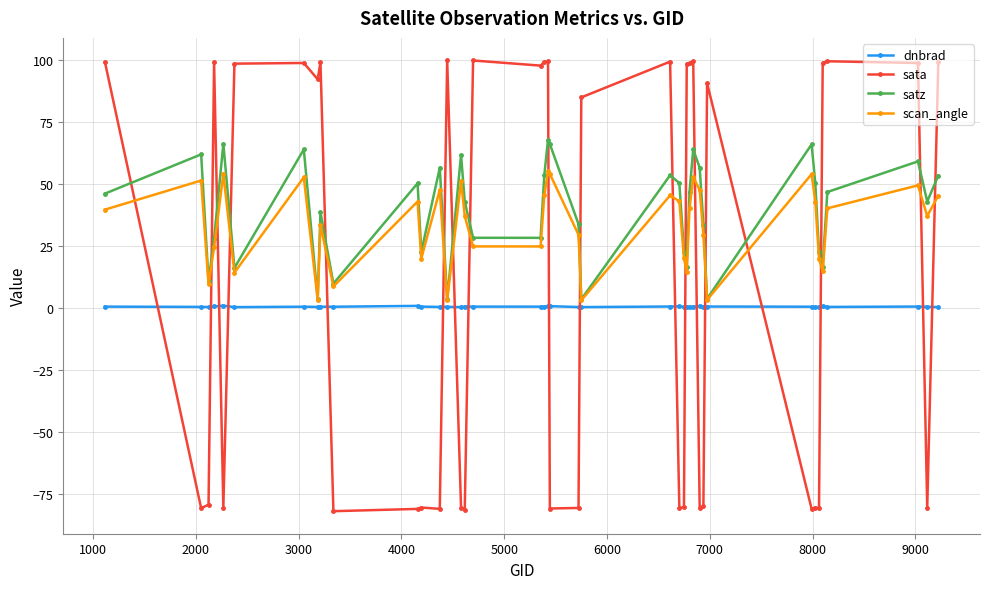

What is the difference between the maximum and minimum values in the sata series?

181.8